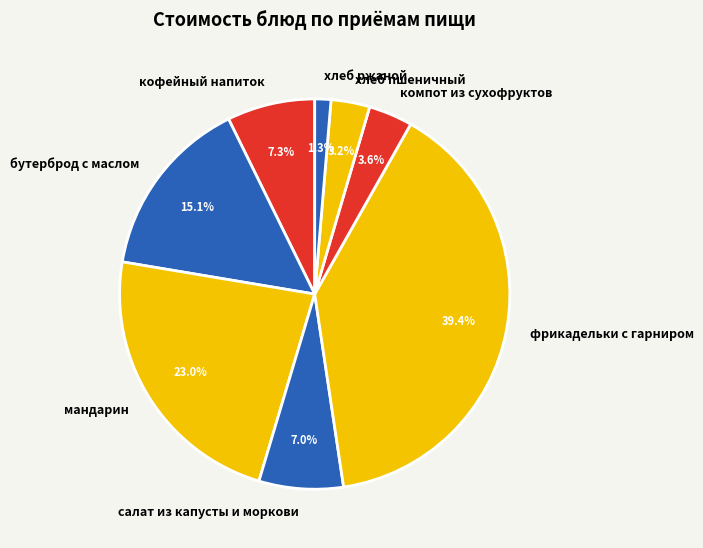

True or false: бутерброд с маслом accounts for 3% of the total.

False